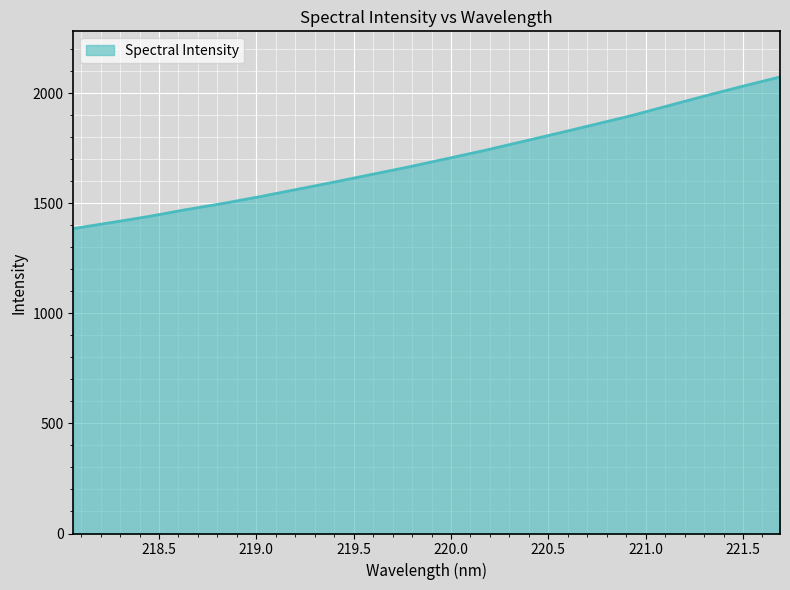

What is the smallest value displayed?

1384.8